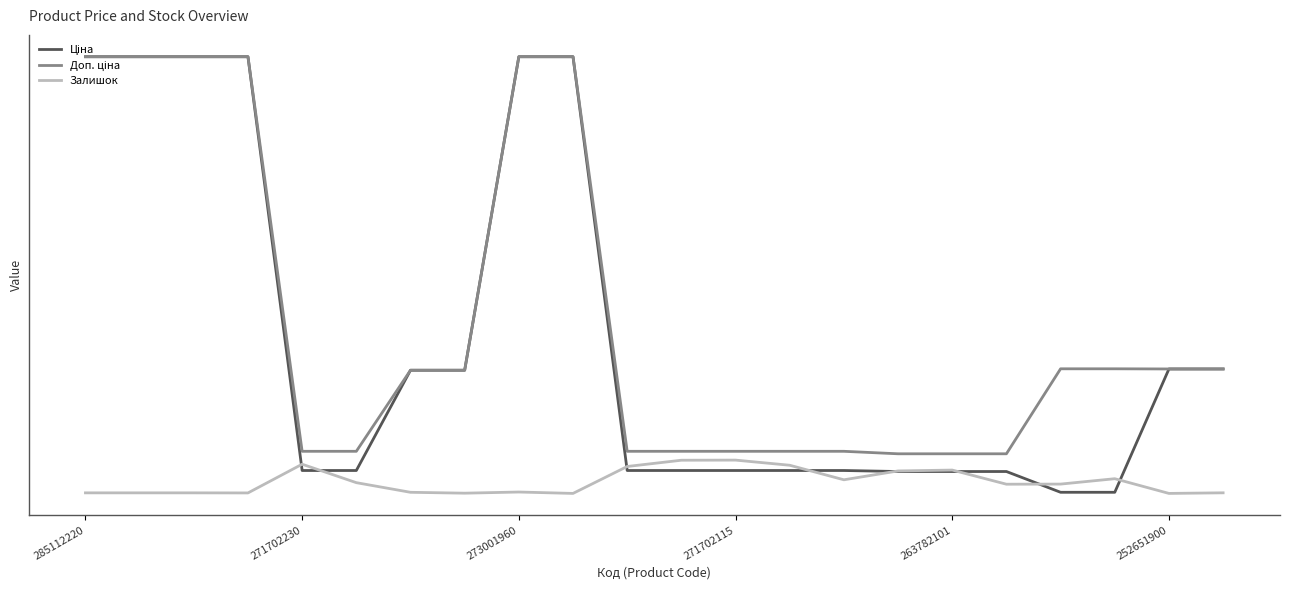

At which label does Залишок reach its minimum?

9